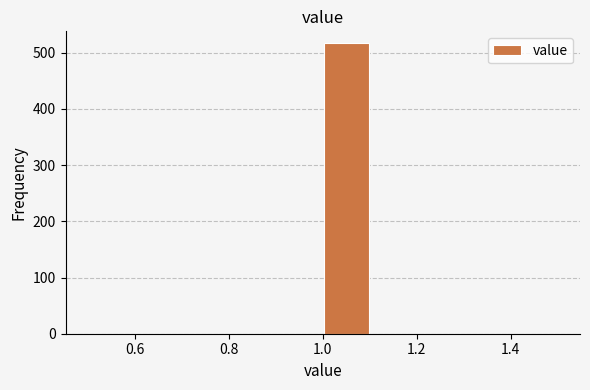

What is the height of the bar covering 1.0 to 1.1 on the x-axis? The values are not printed on the chart, so give them approximately, as read against the axis.

520